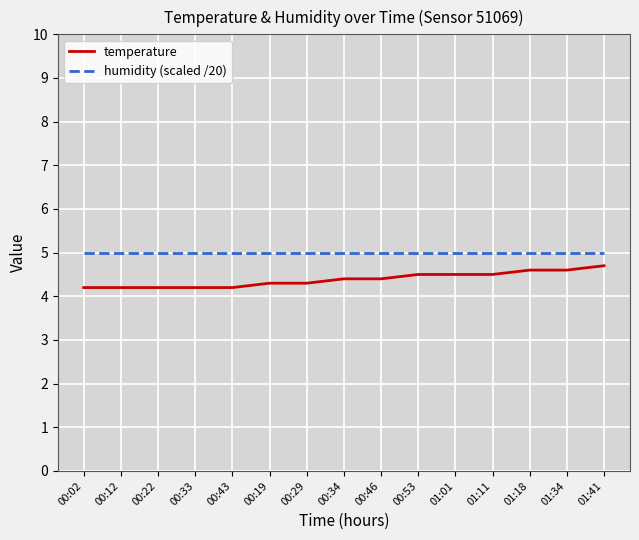

What is the sum of the humidity (scaled /20) values at 01:18 and 00:02?

10.0